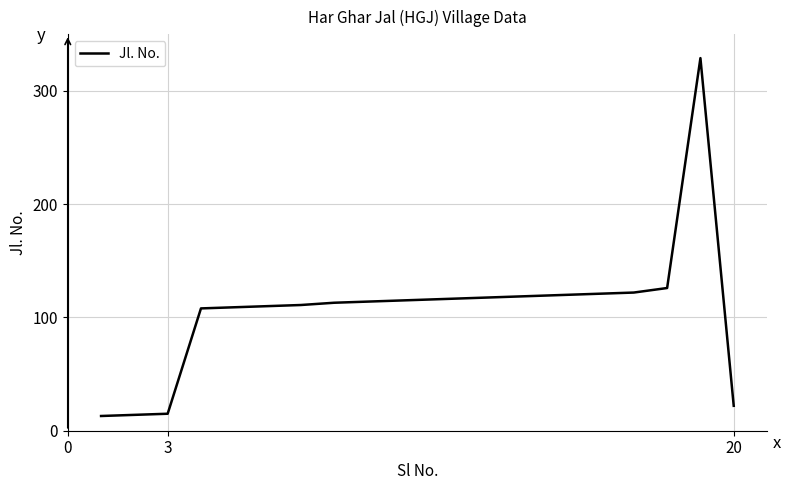

What is the greatest value displayed?

329